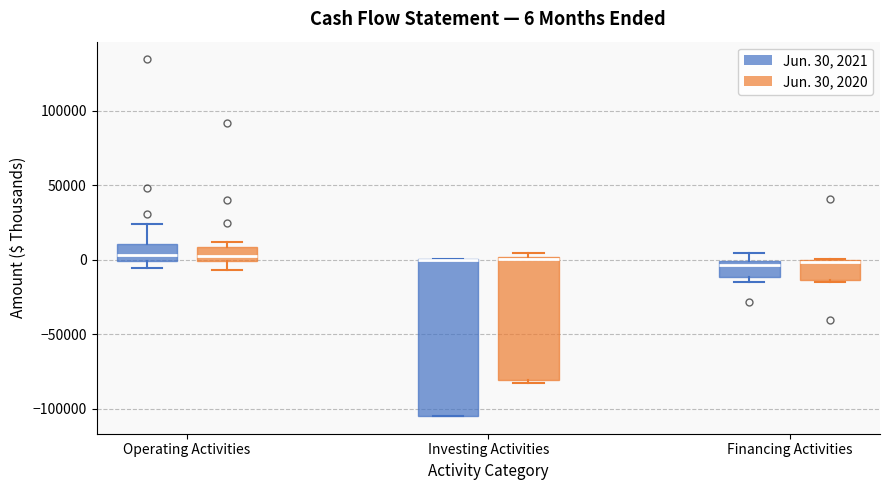

Which box is the tallest, from its lower edge to its upper edge?

Investing Activities (Jun. 30, 2021)